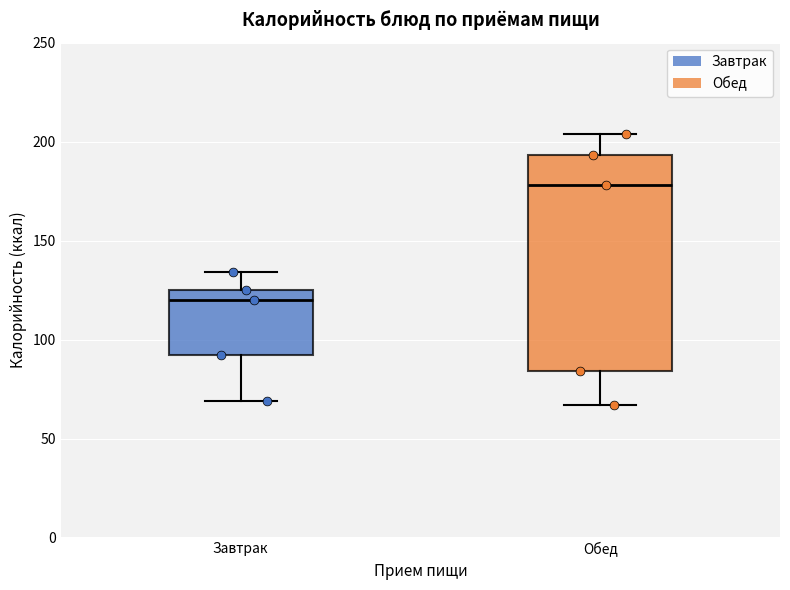

Which box has the highest median line?

Обед